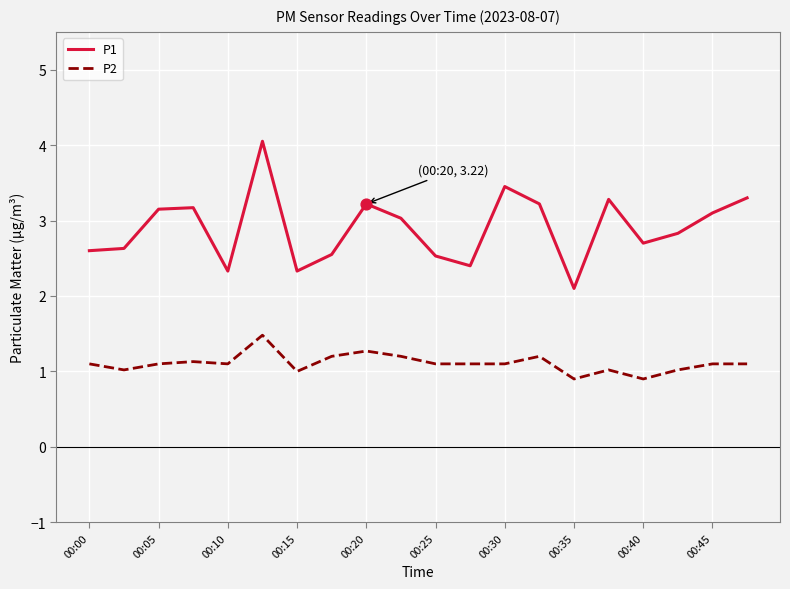

At how many categories does at least one series exceed 3?

10